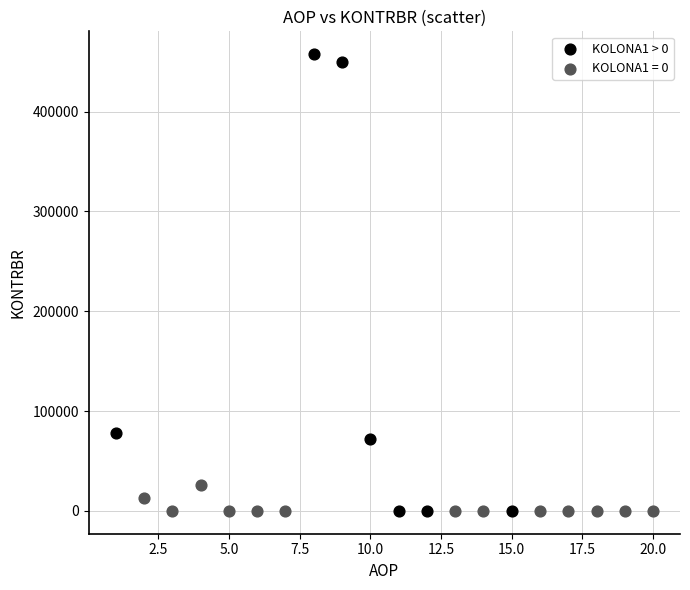

Which series contains the highest Y value?

KOLONA1 > 0